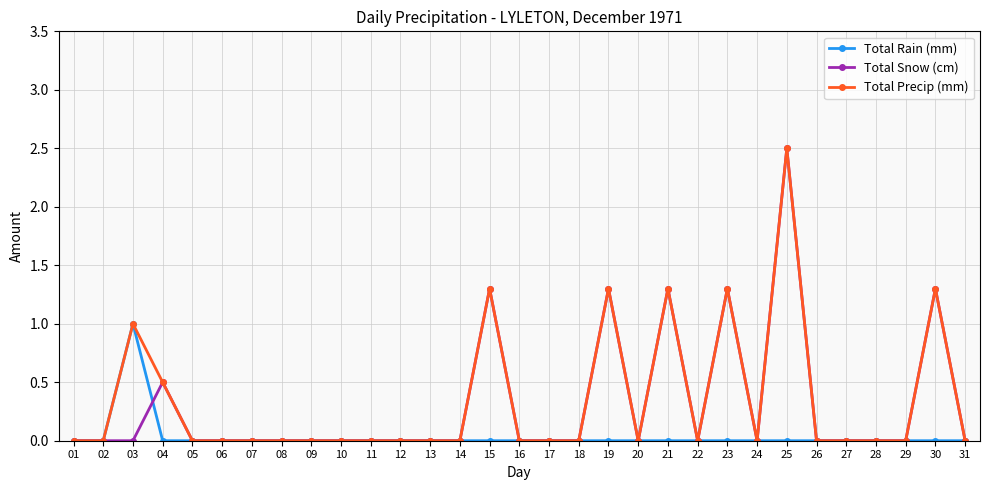

Where is the first local maximum for Total Rain (mm)?

03